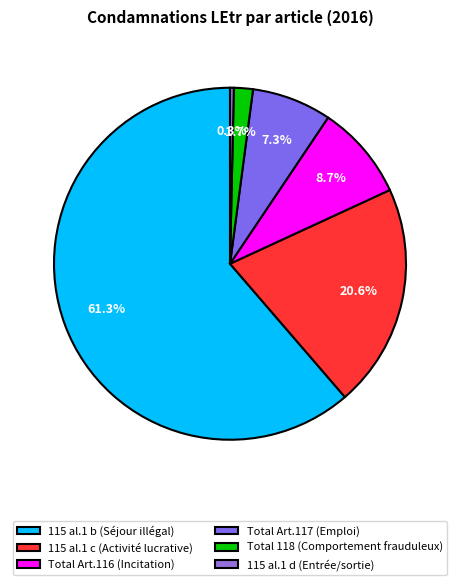

Count the number of slices in the pie.

6